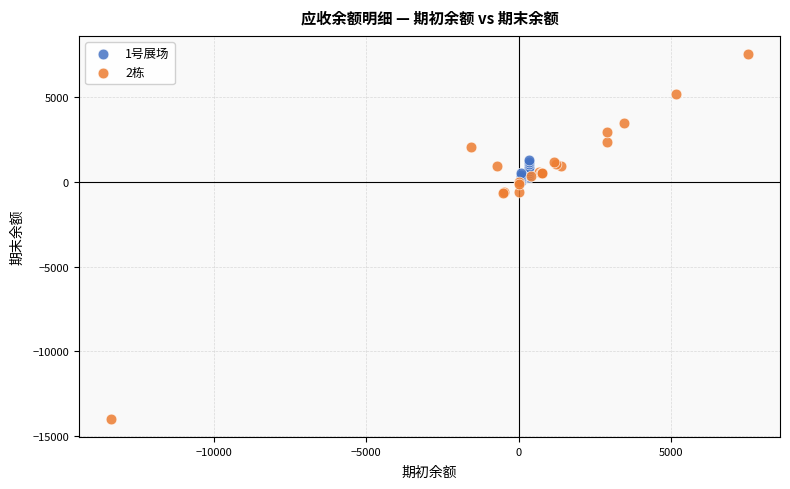

Which series has the widest spread of Y values?

2栋